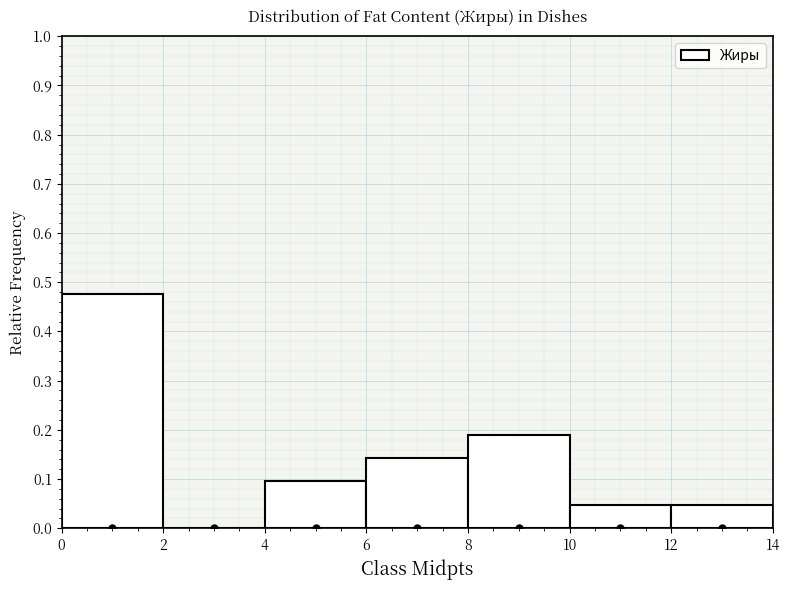

Reading left to right, transcribe this chart: for each bar, give the range it covers on the x-axis and its height. The values are not printed on the chart, so give them approximately, as read against the axis.

0 to 2: 0.48
2 to 4: 0
4 to 6: 0.10
6 to 8: 0.14
8 to 10: 0.19
10 to 12: 0.05
12 to 14: 0.05